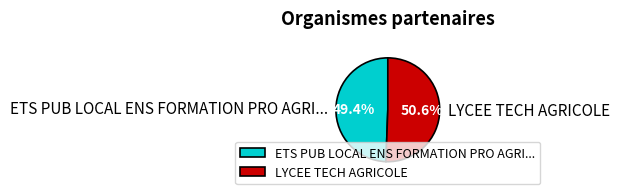

Rank the categories by value from highest to lowest.

LYCEE TECH AGRICOLE, ETS PUB LOCAL ENS FORMATION PRO AGRI...